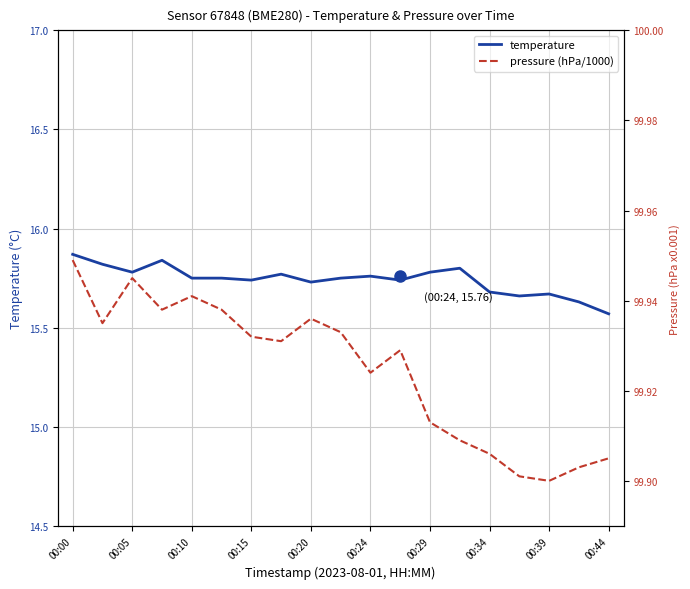

Which category has the highest value in the pressure (hPa/1000) series?

00:00